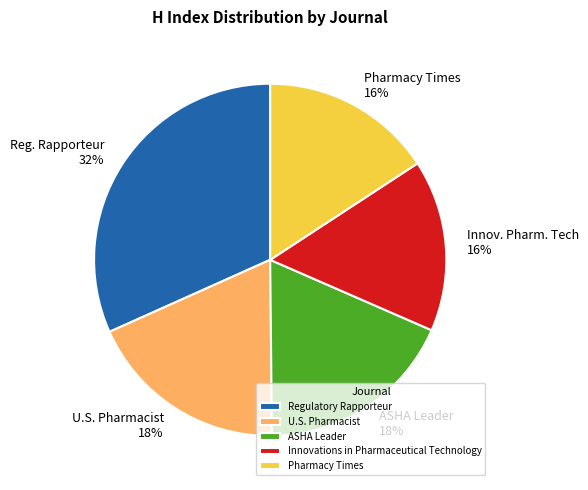

Does any single category account for the majority?

No